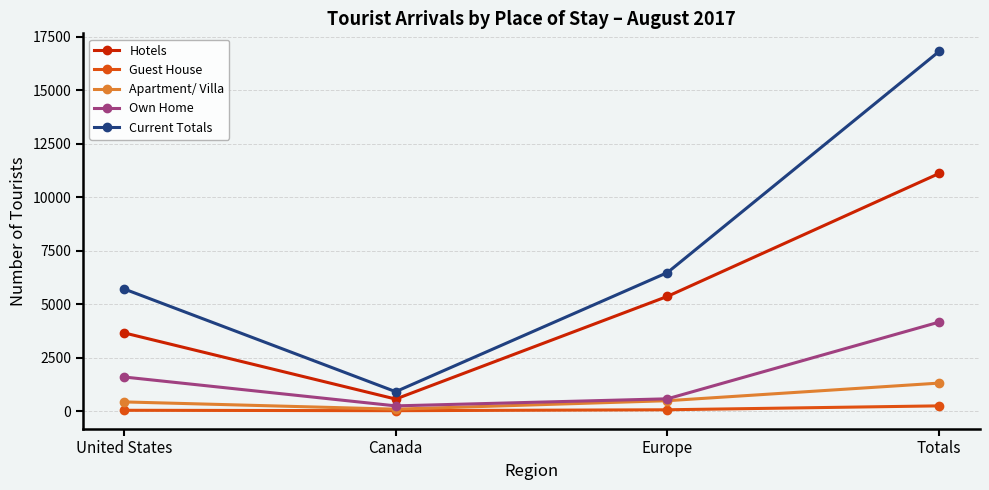

Rank the series at United States from lowest to highest value.

Guest House, Apartment/ Villa, Own Home, Hotels, Current Totals